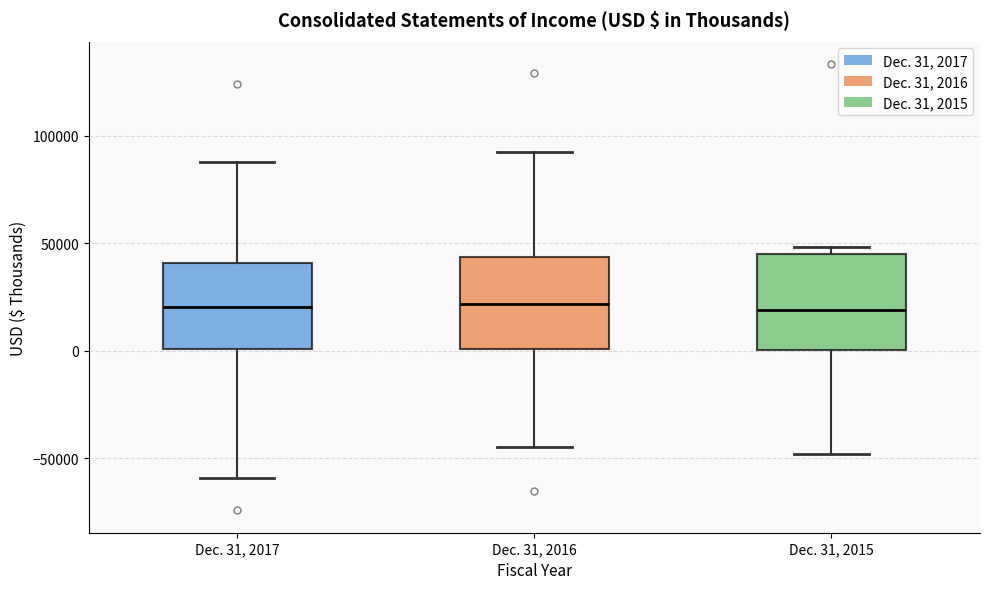

Reading left to right, transcribe this box plot: for each box, give where its median line is, the range the box spans, and where its two whiskers end, as read against the y-axis. The values are not printed on the chart, so give them approximately, as read against the axis.

Dec. 31, 2017: median 20000, box 0 to 40000, whiskers -60000 to 90000
Dec. 31, 2016: median 20000, box 0 to 45000, whiskers -45000 to 90000
Dec. 31, 2015: median 20000, box 0 to 45000, whiskers -50000 to 50000